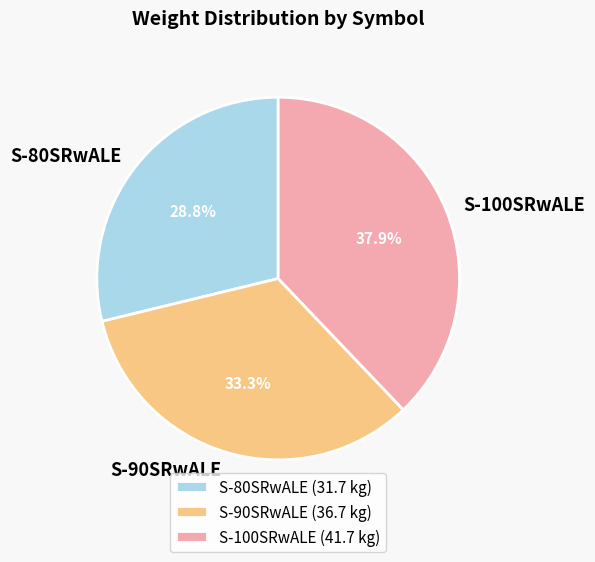

To the nearest percent, what is the combined percentage of S-90SRwALE and S-80SRwALE?

62%